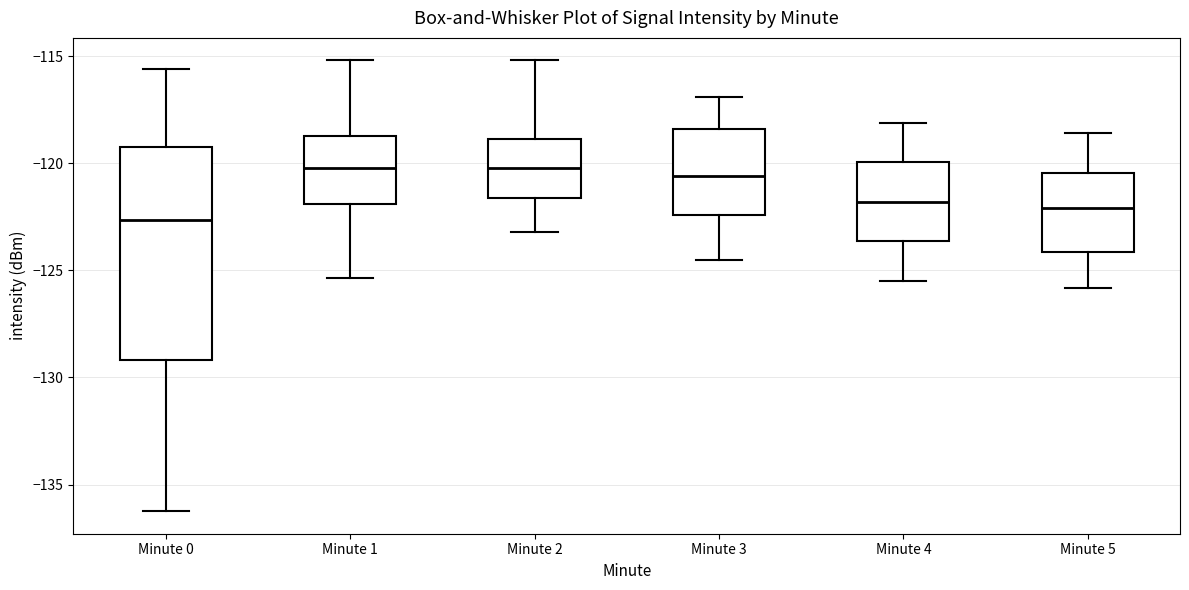

Reading left to right, transcribe this box plot: for each box, give where its median line is, the range the box spans, and where its two whiskers end, as read against the y-axis. The values are not printed on the chart, so give them approximately, as read against the axis.

Minute 0: median -122.5, box -129.0 to -119.0, whiskers -136.0 to -115.5
Minute 1: median -120.0, box -122.0 to -118.5, whiskers -125.5 to -115.0
Minute 2: median -120.0, box -121.5 to -119.0, whiskers -123.0 to -115.0
Minute 3: median -120.5, box -122.5 to -118.5, whiskers -124.5 to -117.0
Minute 4: median -122.0, box -123.5 to -120.0, whiskers -125.5 to -118.0
Minute 5: median -122.0, box -124.0 to -120.5, whiskers -126.0 to -118.5